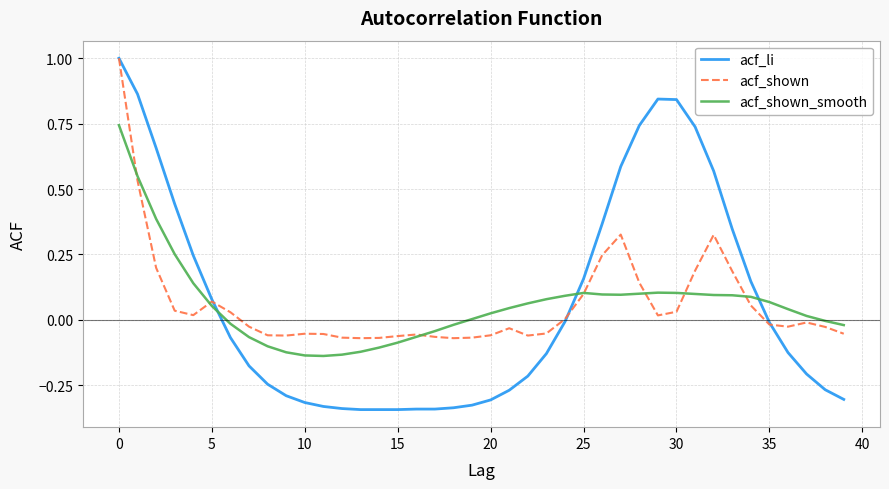

What is the maximum value for acf_li?

1.0